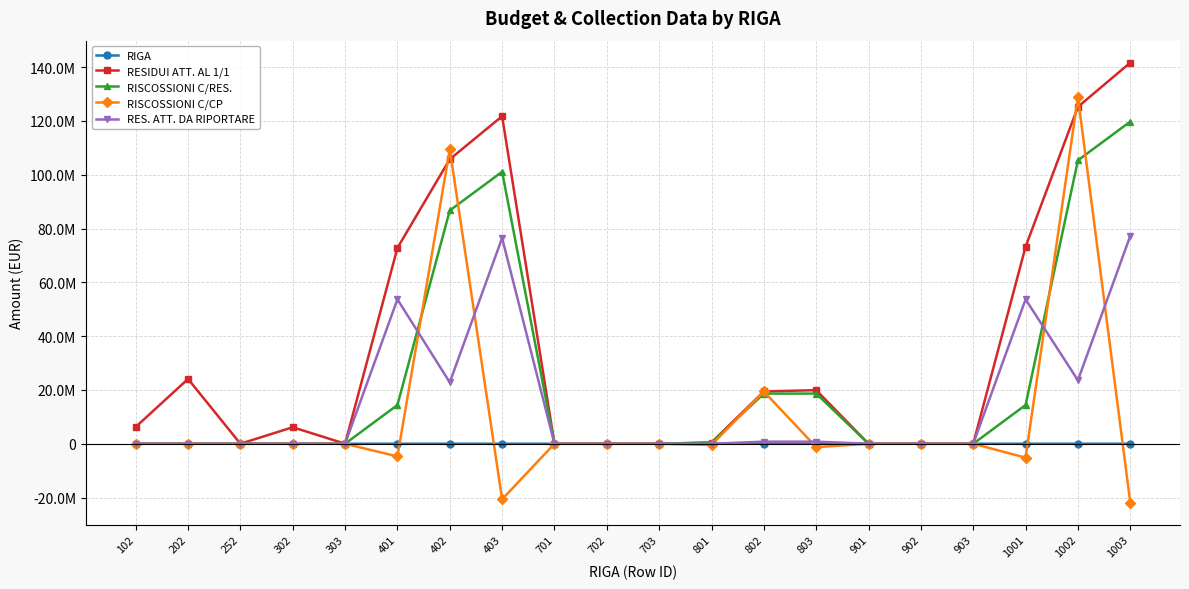

What are all the series names shown in the legend?

RIGA, RESIDUI ATT. AL 1/1, RISCOSSIONI C/RES., RISCOSSIONI C/CP, RES. ATT. DA RIPORTARE